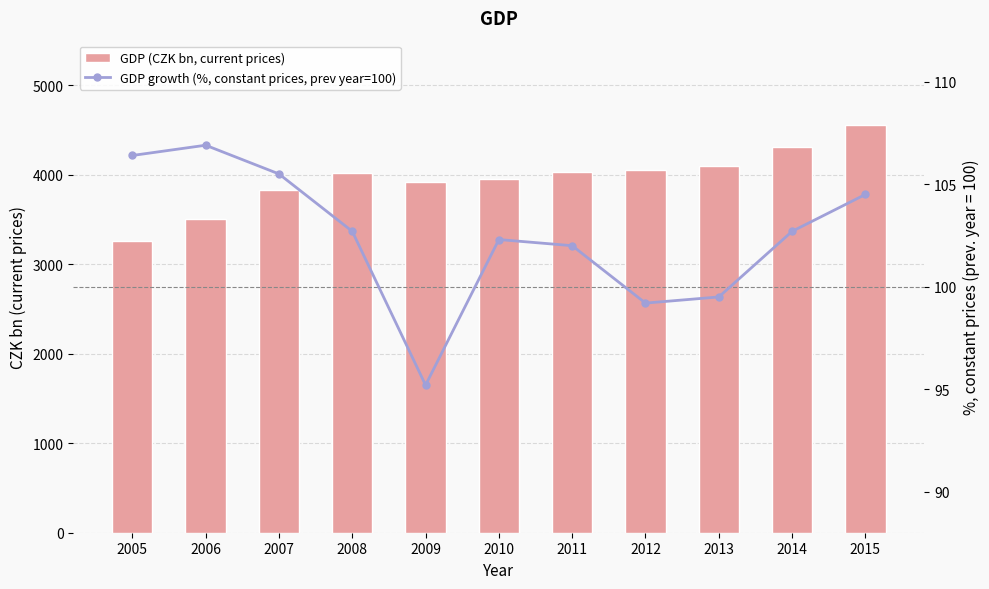

What is the average value of the GDP (CZK bn, current prices) series?

3958.9